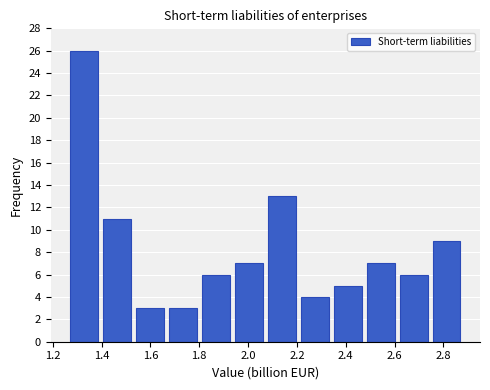

Which range on the x-axis has the tallest bar?

1.26 to 1.40